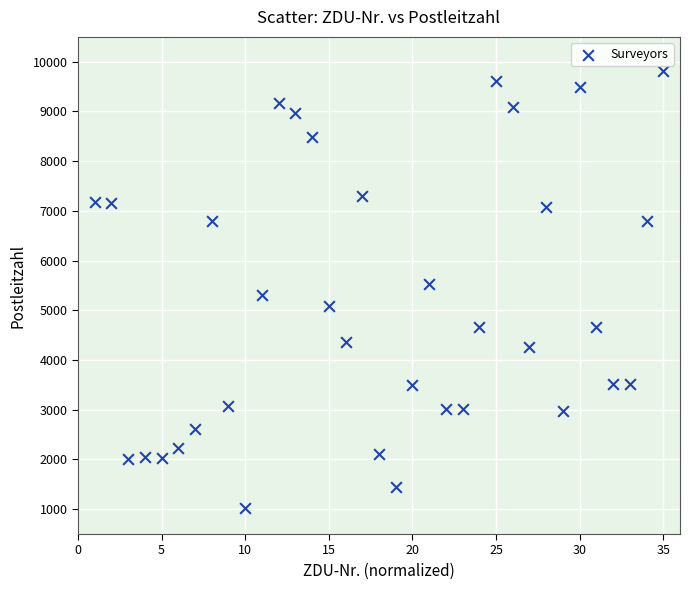

What is the range of X values (max minus min)?

34